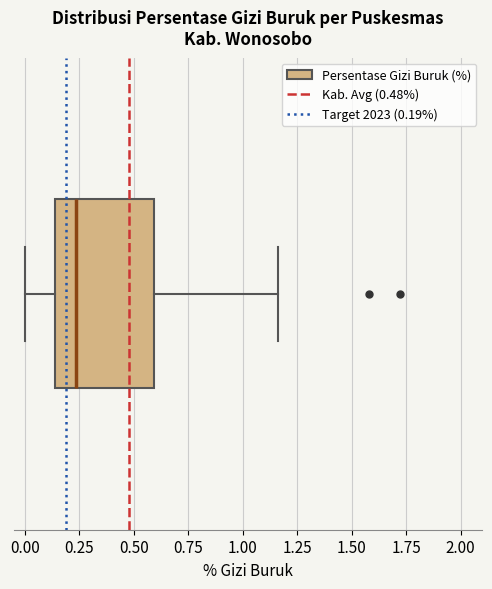

Transcribe this box plot: give where the median line is, the range the box spans, and where the two whiskers end, as read against the x-axis. The values are not printed on the chart, so give them approximately, as read against the axis.

median 0.25, box 0.15 to 0.60, whiskers 0.00 to 1.15